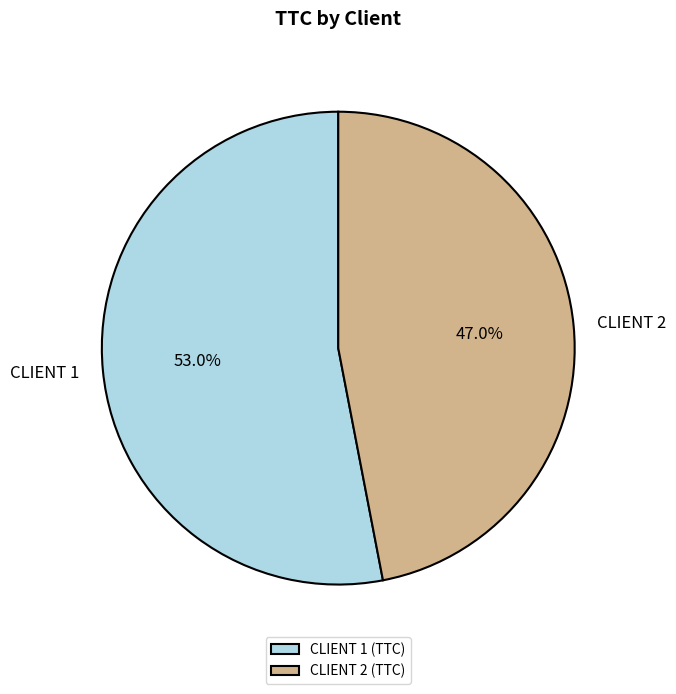

What is the largest slice in the pie chart?

CLIENT 1